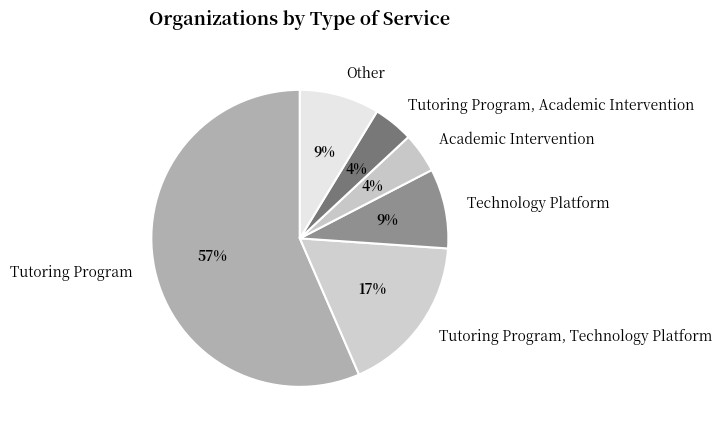

Which category has the biggest portion of the pie?

Tutoring Program